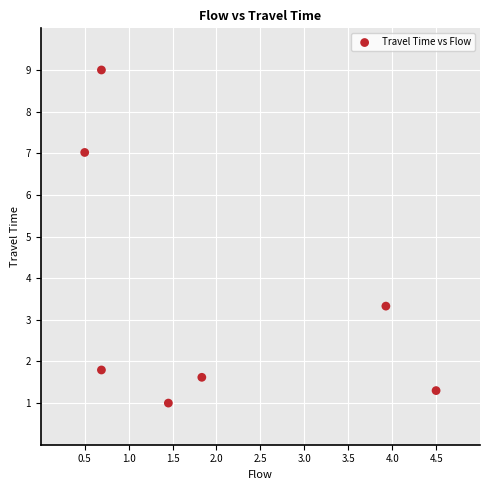

What is the range of X values (max minus min)?

4.0